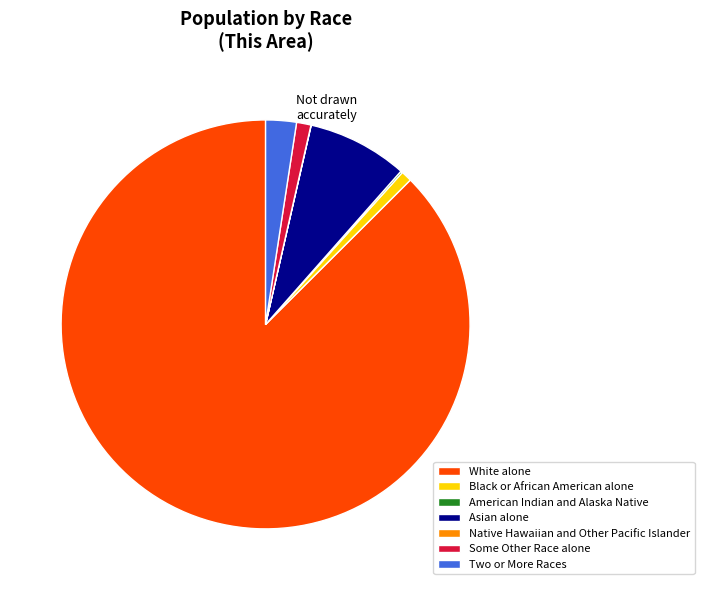

The White alone slice represents 87% of the pie. True or false?

True